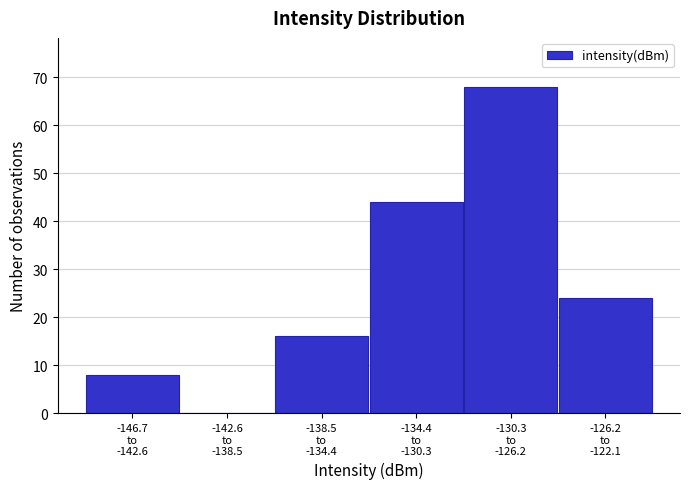

What is the sum of all values?

160